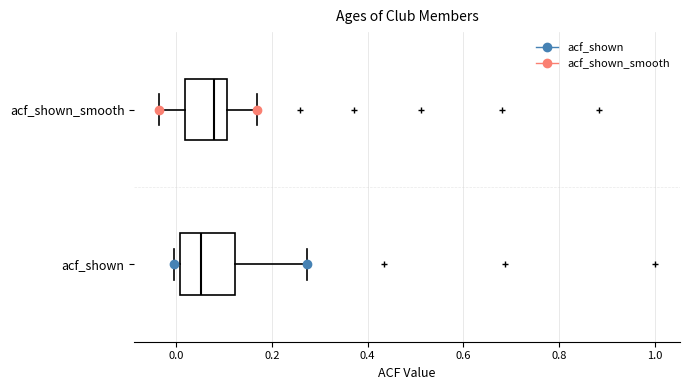

Reading bottom to top, transcribe this box plot: for each box, give where its median line is, the range the box spans, and where its two whiskers end, as read against the x-axis. The values are not printed on the chart, so give them approximately, as read against the axis.

acf_shown: median 0.06, box 0.00 to 0.12, whiskers 0.00 (just left of the box's left edge) to 0.28
acf_shown_smooth: median 0.08, box 0.02 to 0.10, whiskers -0.04 to 0.16